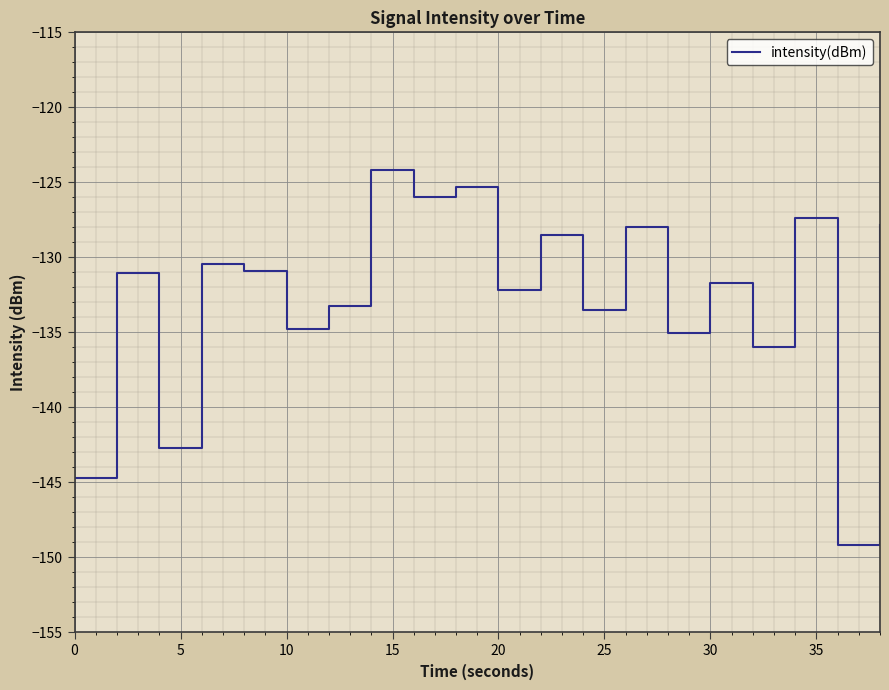

What is the minimum value shown in the chart?

-149.2